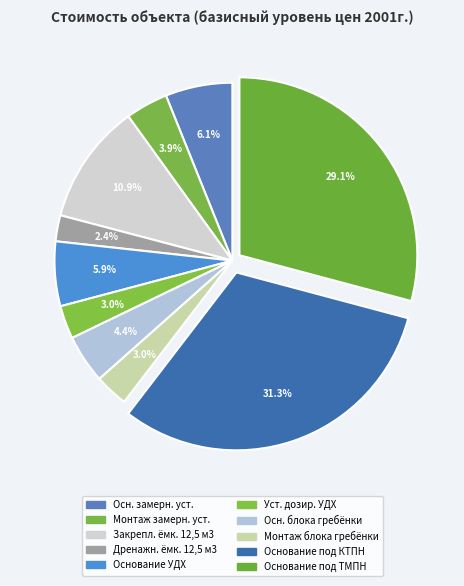

How many slices are in this pie chart?

10